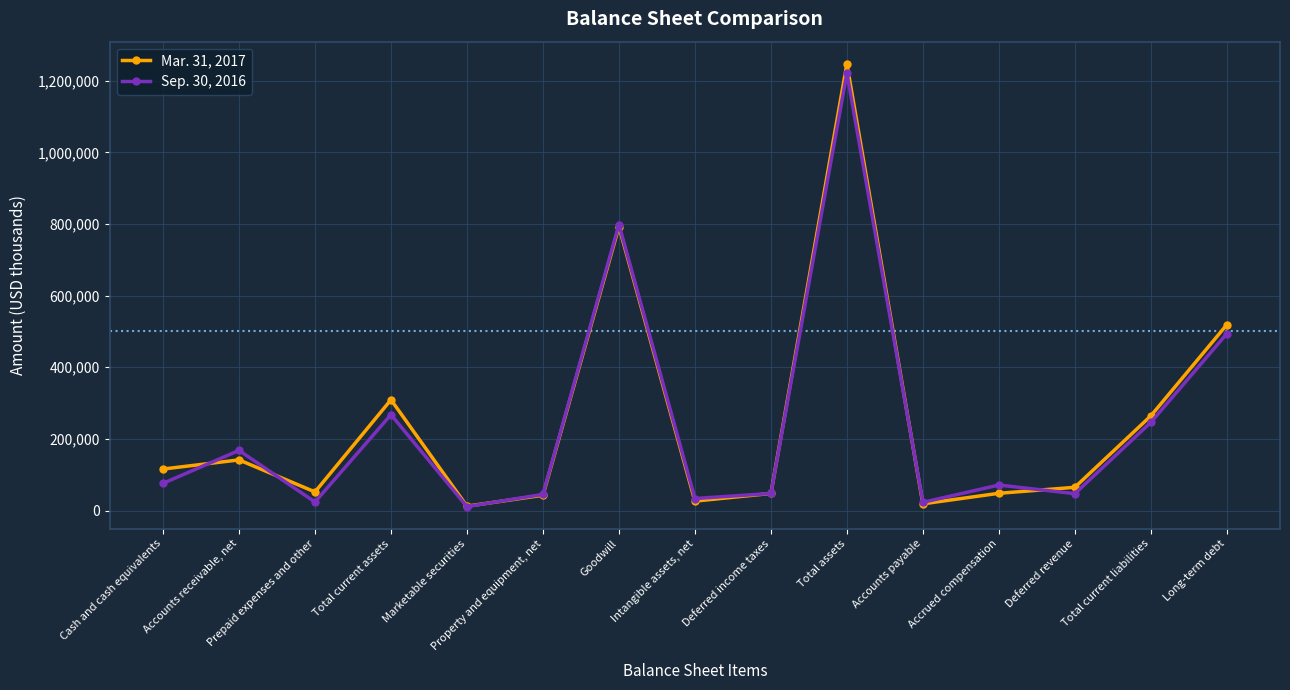

What is the difference between the maximum and minimum values in the Mar. 31, 2017 series?

1234844